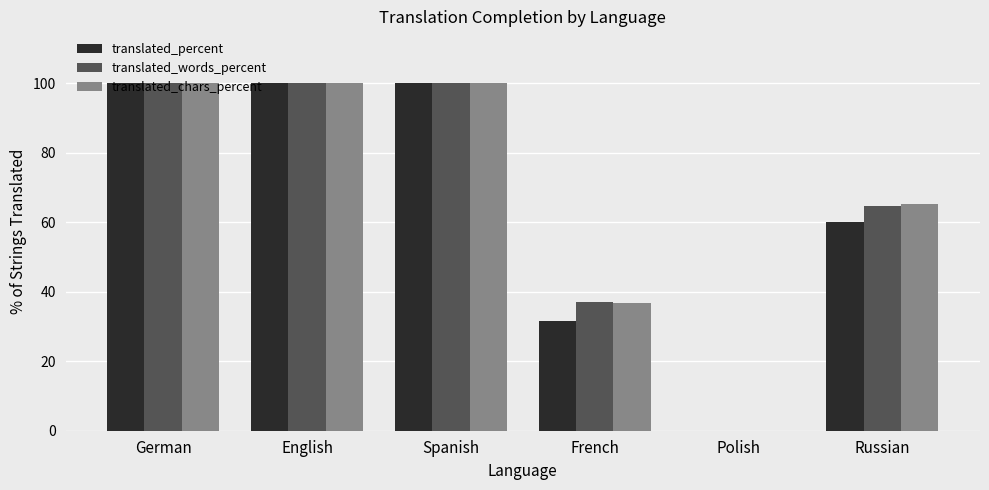

What is the sum of the translated_chars_percent values at English and Polish?

100.0